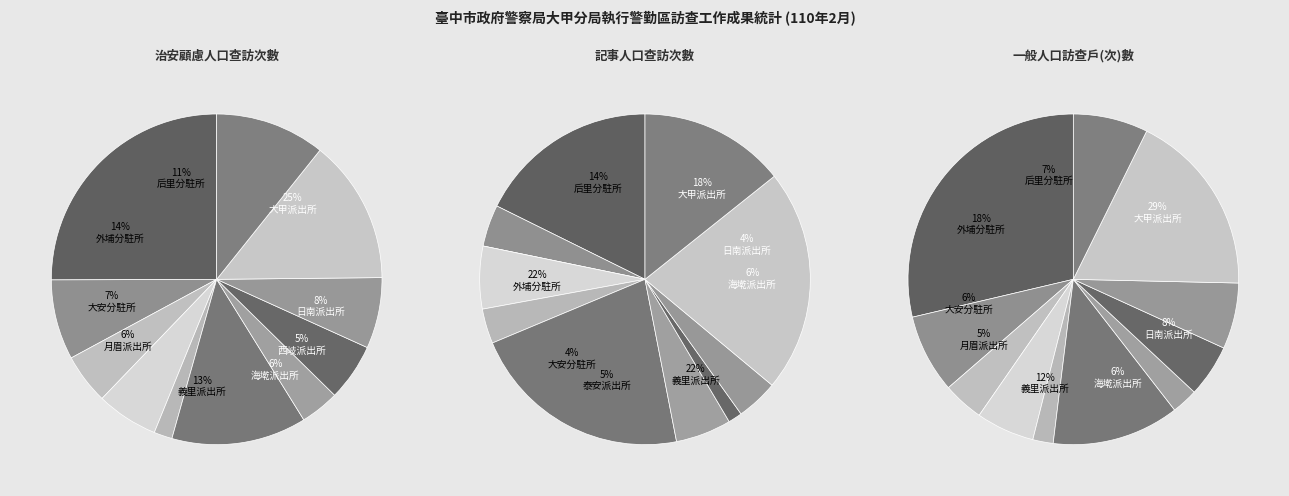

Combined, what portion of the pie is 外埔分駐所 and 西岐派出所?

19.0%